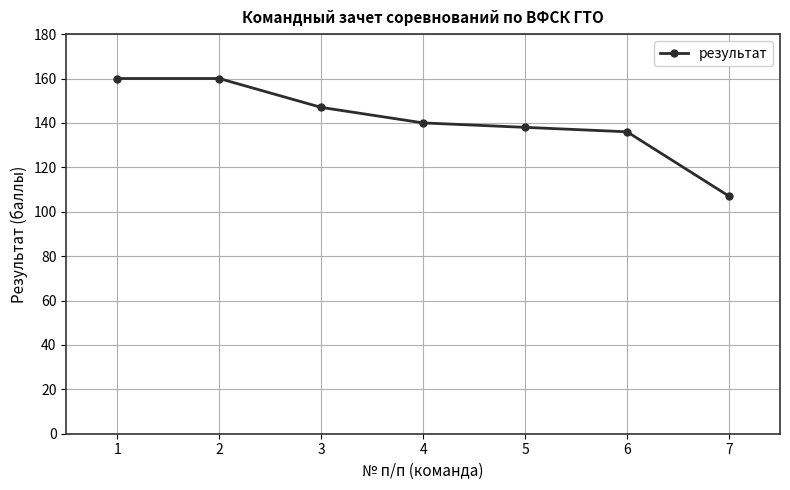

Reading left to right, what are all the values shown in this chart?

1=160	2=160	3=147	4=140	5=138	6=136	7=107